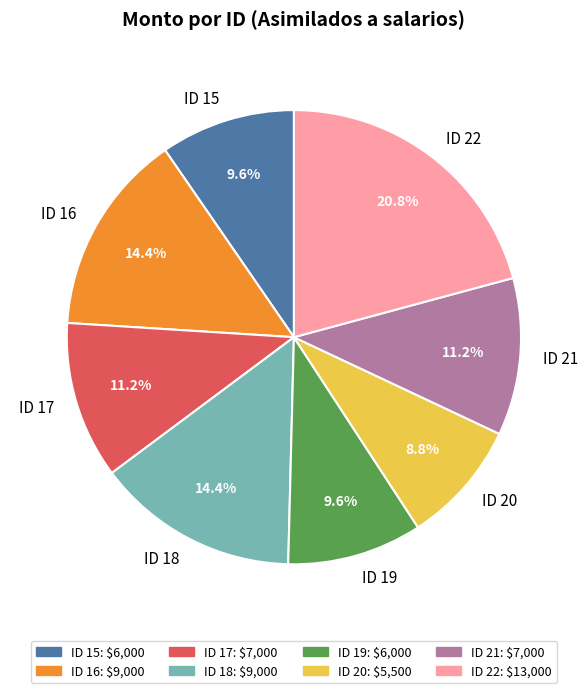

Count the number of slices in the pie.

8